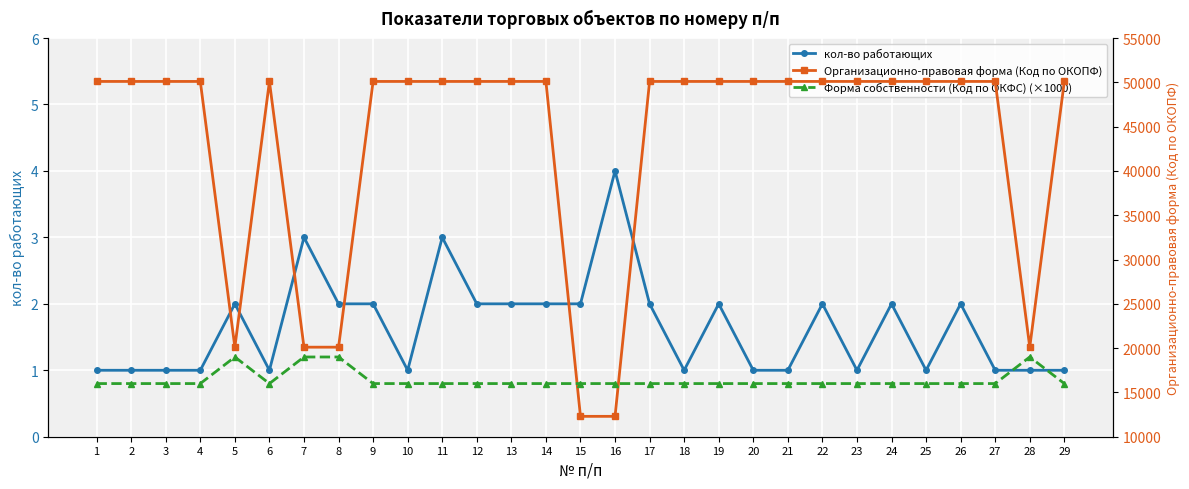

What is the average value of the кол-во работающих series?

2